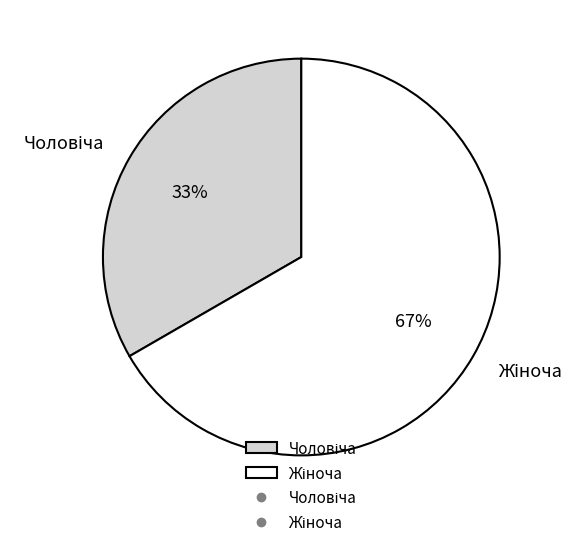

Is there any slice that represents more than half of the pie?

Yes